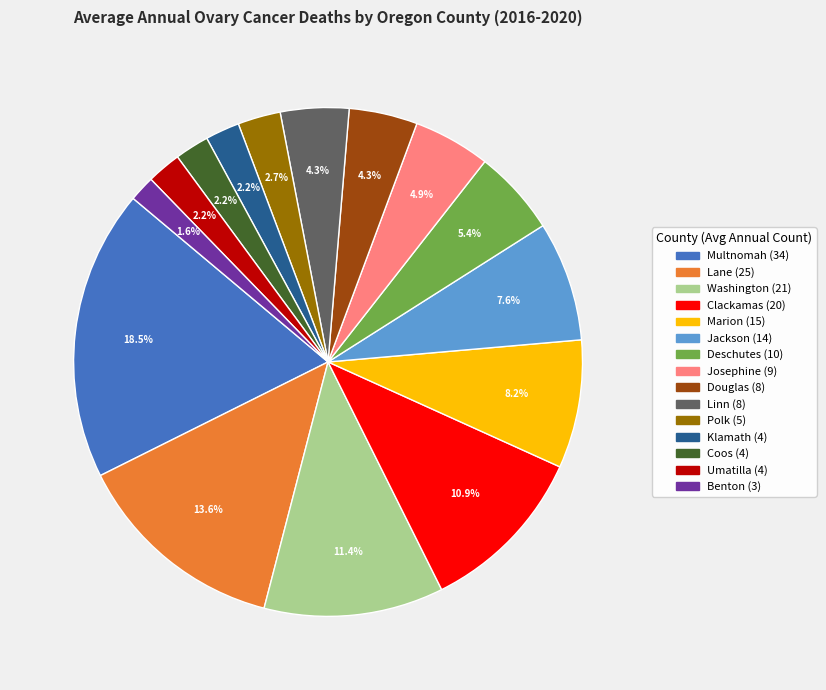

How many slices are in this pie chart?

15